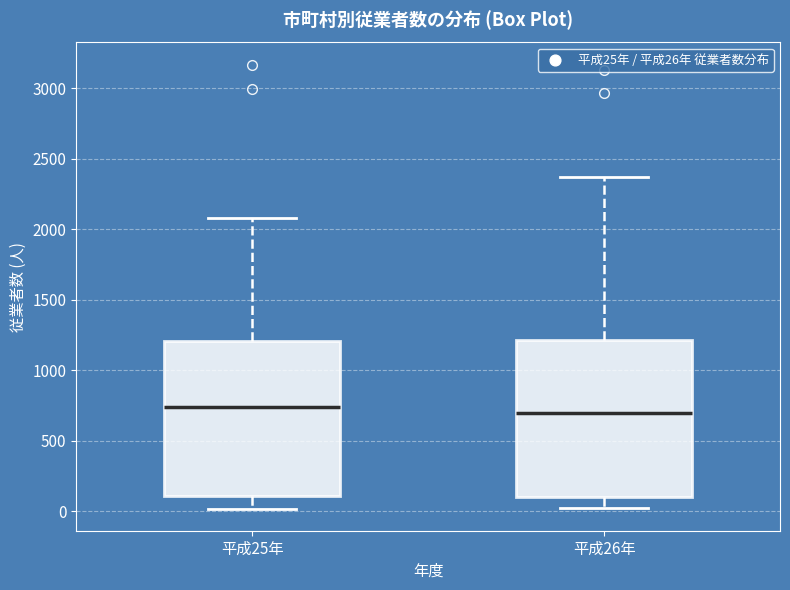

Where is the lower edge of the box for 平成26年 on the y-axis? The values are not printed on the chart, so give them approximately, as read against the axis.

100